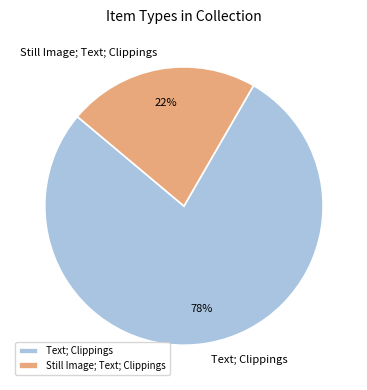

To the nearest percent, what is the average slice percentage?

50%